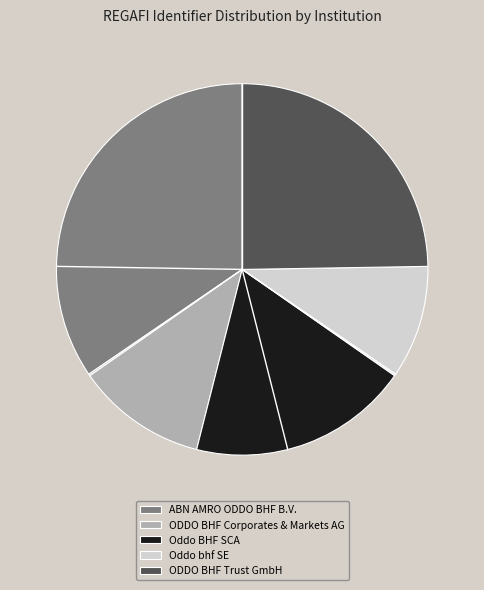

Is it true that ABN AMRO ODDO BHF B.V. is 49% of the pie?

False